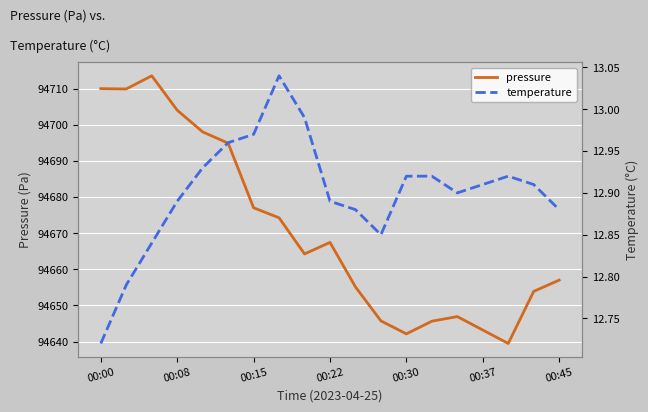

What is the lowest value of the pressure series?

94639.5